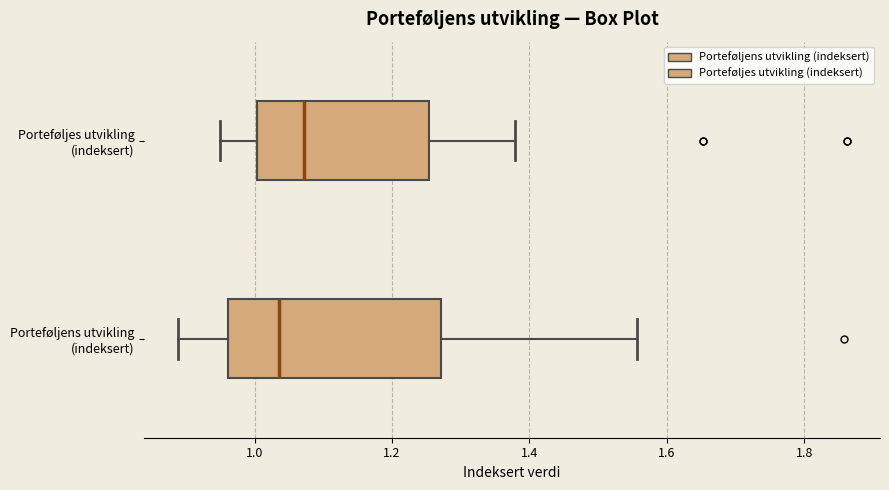

Which box is the widest, from its left edge to its right edge?

Porteføljens utvikling (indeksert)